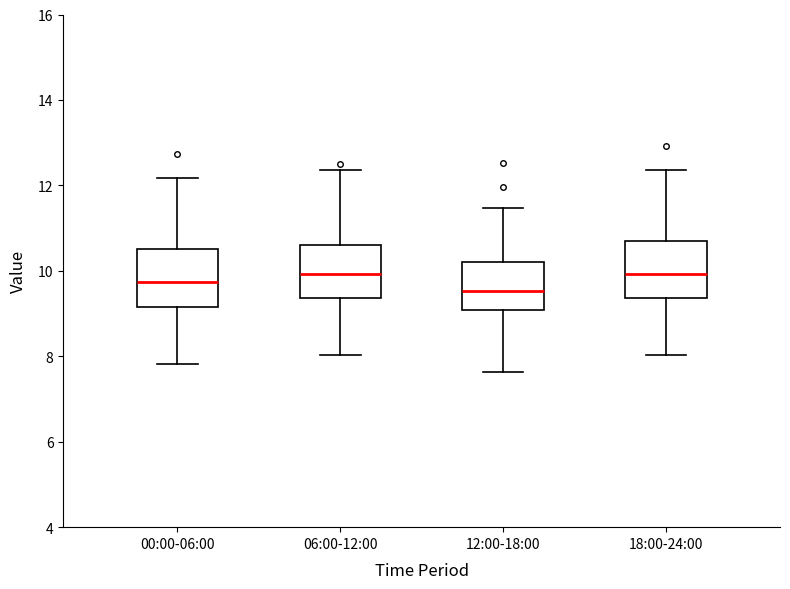

Reading left to right, read every box against the y-axis: the position of its median line, the range the box covers, and the ends of its whiskers. The values are not printed on the chart, so give them approximately, as read against the axis.

00:00-06:00: median 9.8, box 9.2 to 10.6, whiskers 7.8 to 12.2
06:00-12:00: median 10.0, box 9.4 to 10.6, whiskers 8.0 to 12.4
12:00-18:00: median 9.6, box 9.0 to 10.2, whiskers 7.6 to 11.4
18:00-24:00: median 10.0, box 9.4 to 10.8, whiskers 8.0 to 12.4